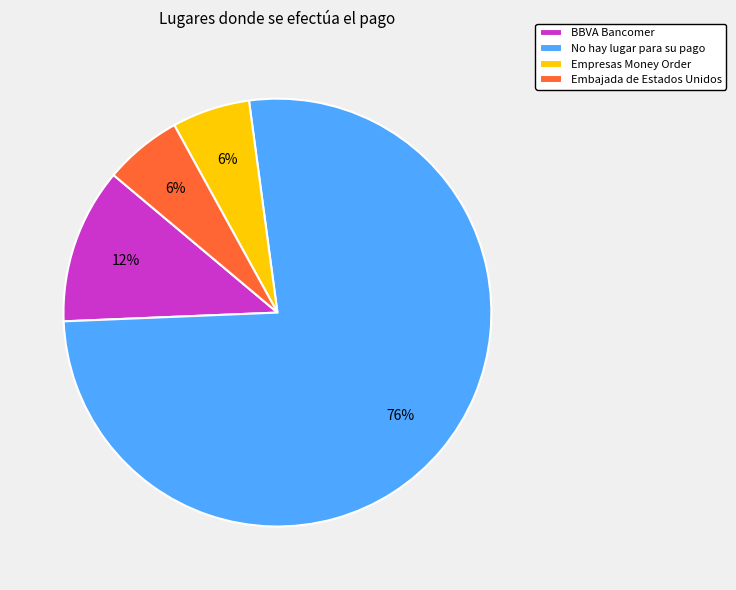

Which slice is the largest?

No hay lugar para su pago